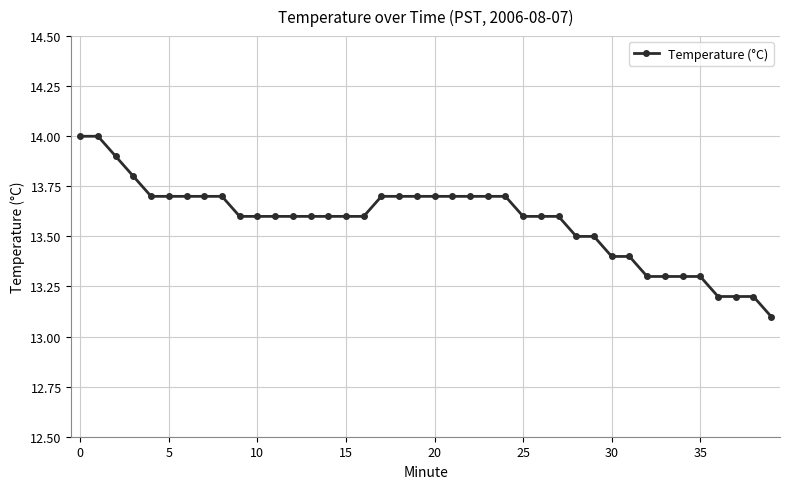

Does the chart have visible grid lines?

Yes